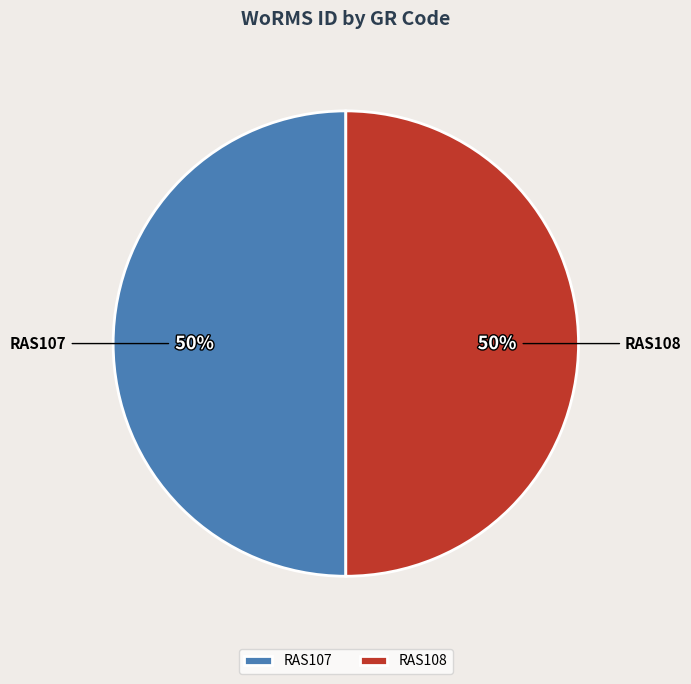

To the nearest percent, what percentage of the pie is RAS108?

50%